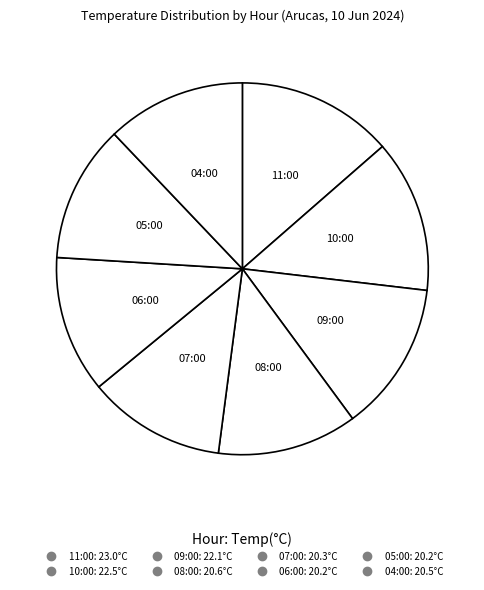

The 05:00 slice represents 12% of the pie. True or false?

True